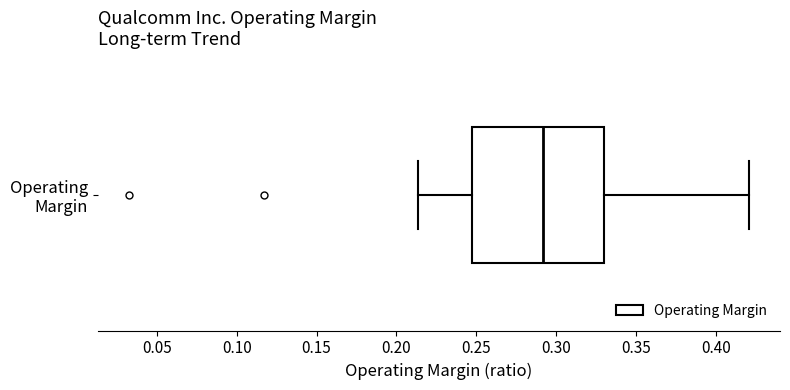

Read this box plot against the x-axis: the position of the median line, the range covered by the box, and the ends of both whiskers. The values are not printed on the chart, so give them approximately, as read against the axis.

median 0.290, box 0.245 to 0.330, whiskers 0.215 to 0.420